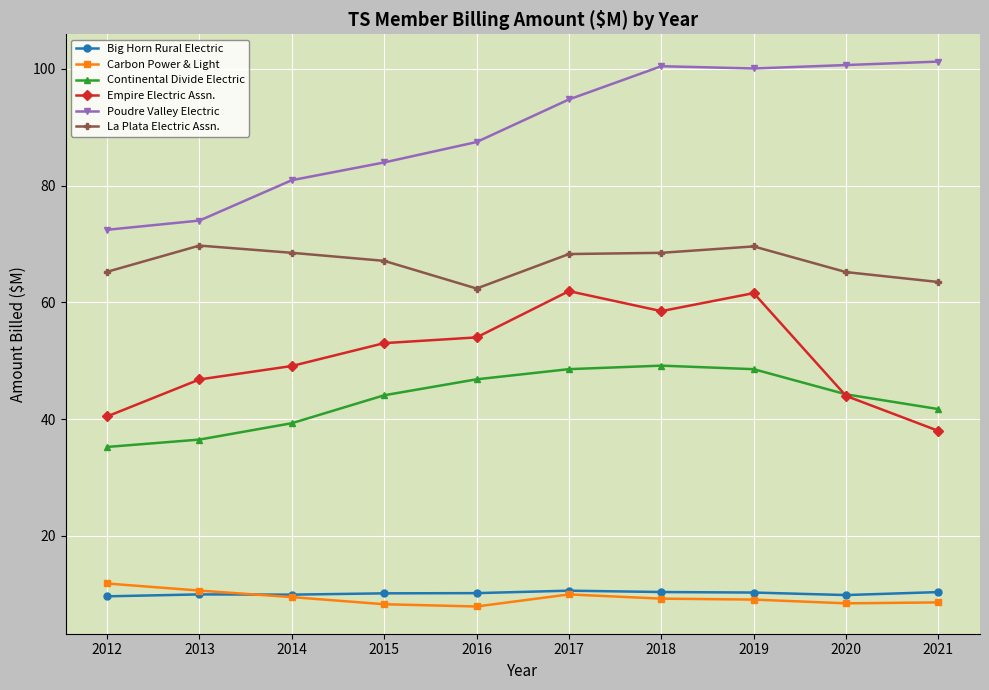

What is the difference between the maximum and minimum values in the Carbon Power & Light series?

3.9